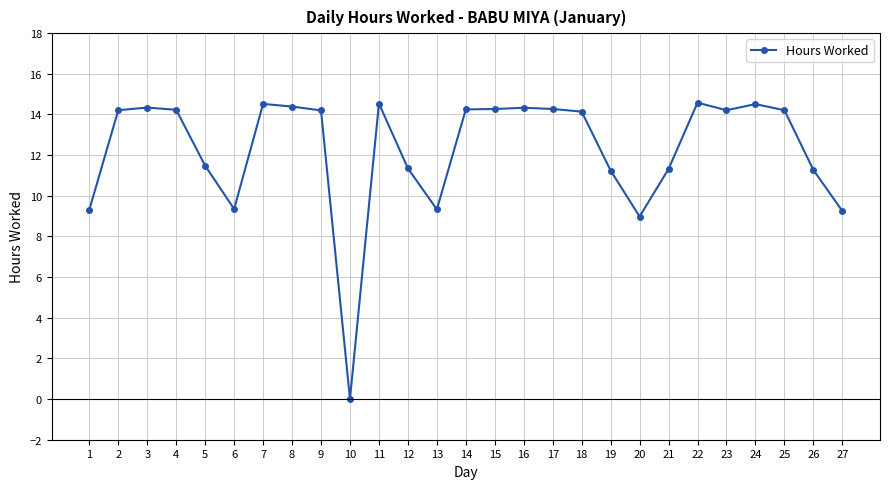

What is the average value?

12.3